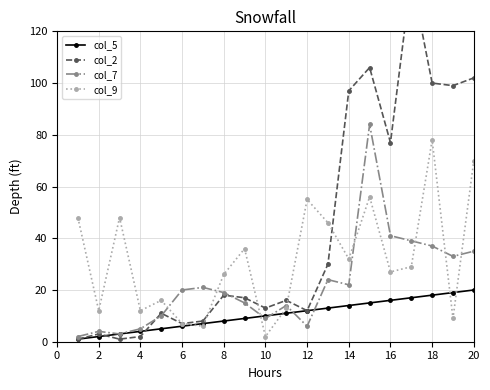

The value of col_9 at 4 is 6. True or false?

False